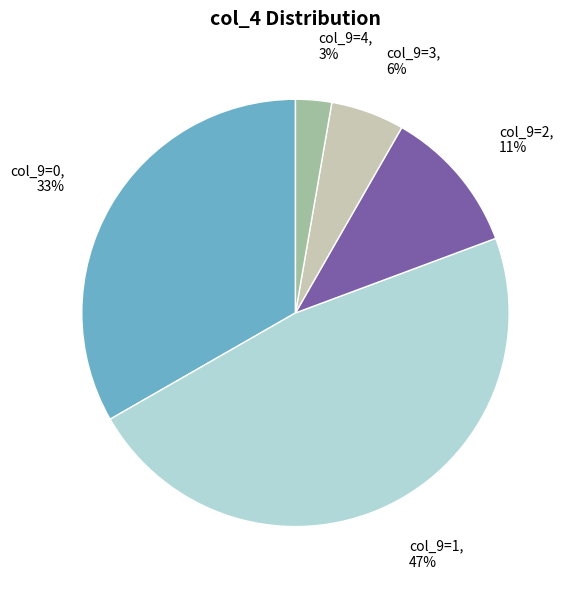

Which category has the smallest portion of the pie?

col_9=4